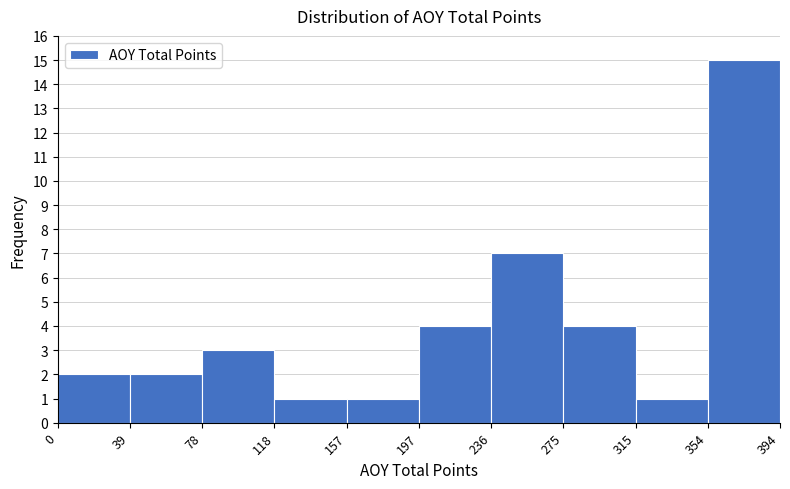

Which range on the x-axis has the tallest bar?

354 to 394